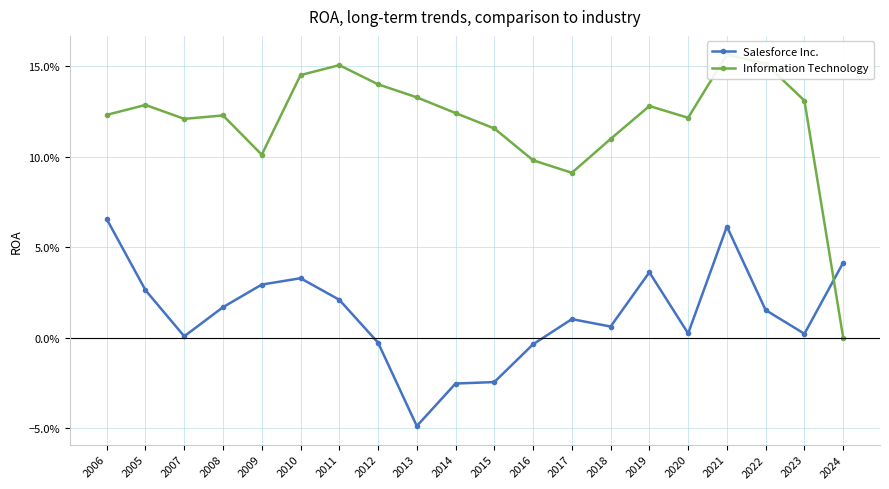

How many data points does each series have?

20